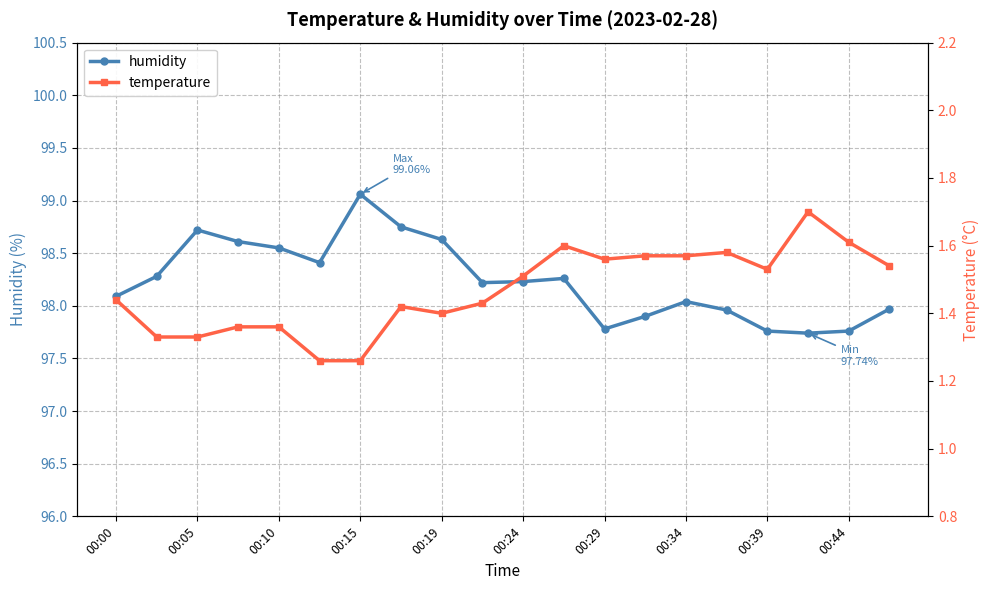

True or false: humidity has more than 1 points higher than both neighbors.

True